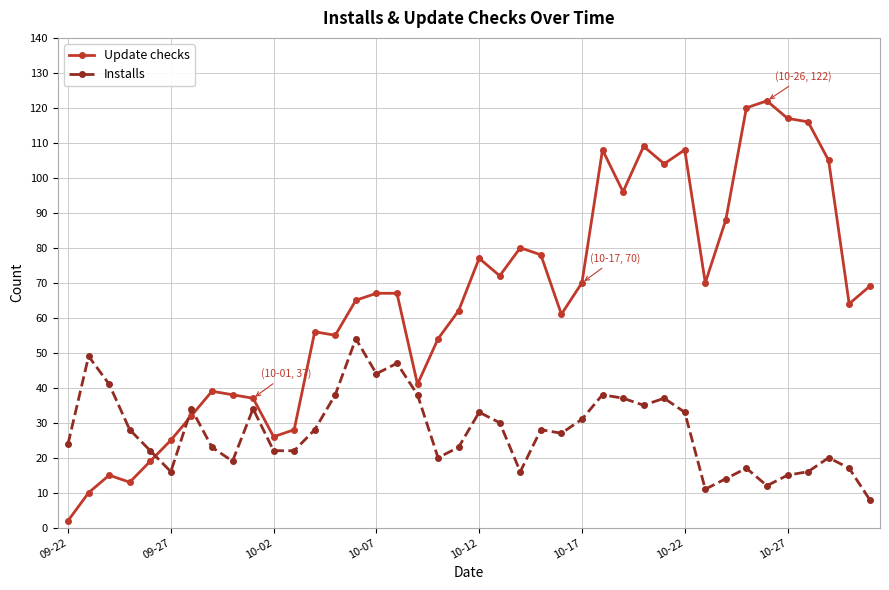

What are all the series names shown in the legend?

Update checks, Installs